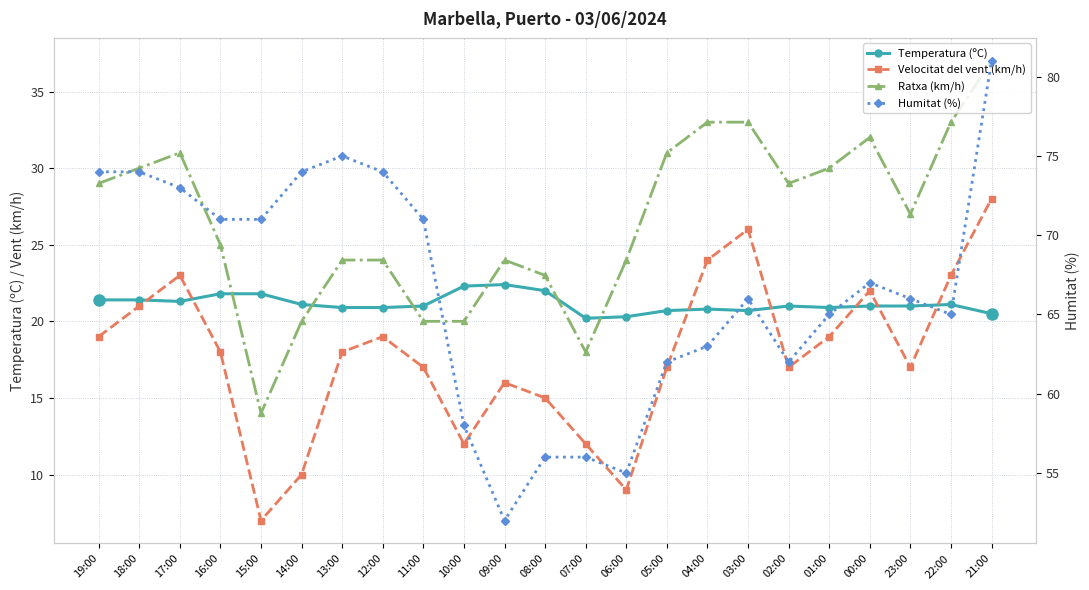

What are all the series names shown in the legend?

Temperatura (ºC), Velocitat del vent (km/h), Ratxa (km/h), Humitat (%)